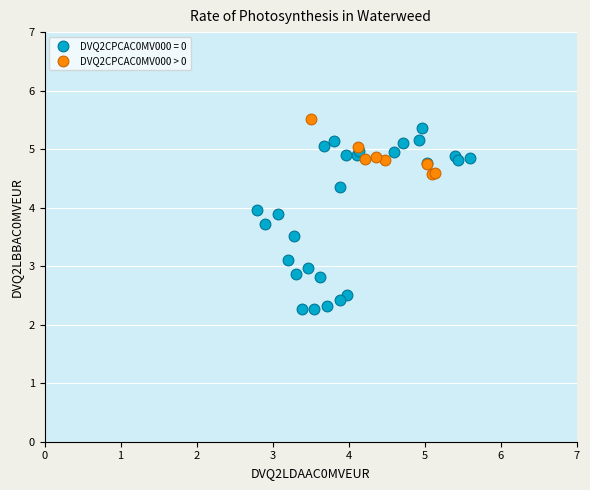

Which series has the largest Y range (max minus min)?

DVQ2CPCAC0MV000 = 0